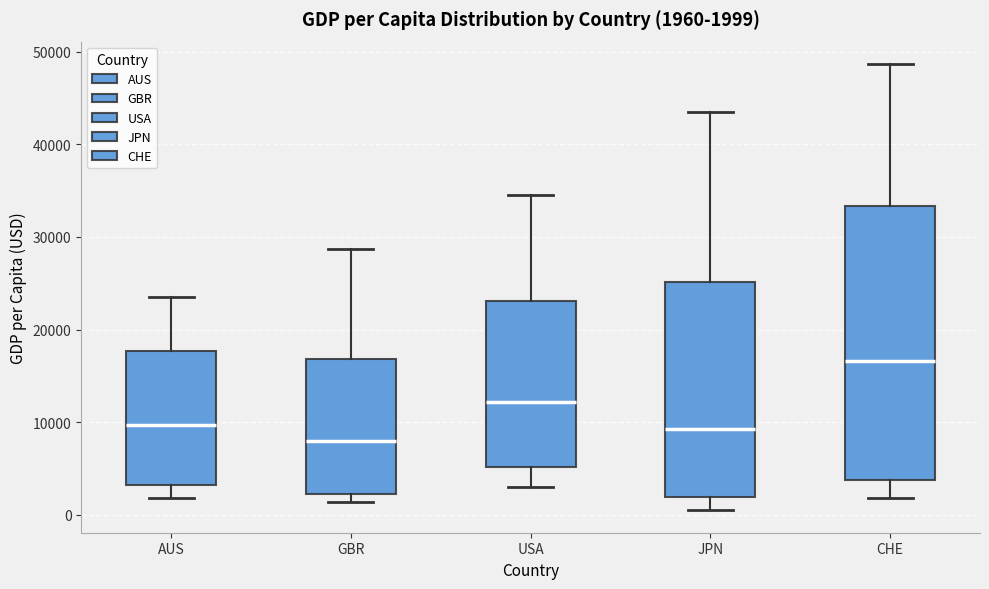

Comparing the boxes themselves (not the whiskers), which one is the tallest?

CHE